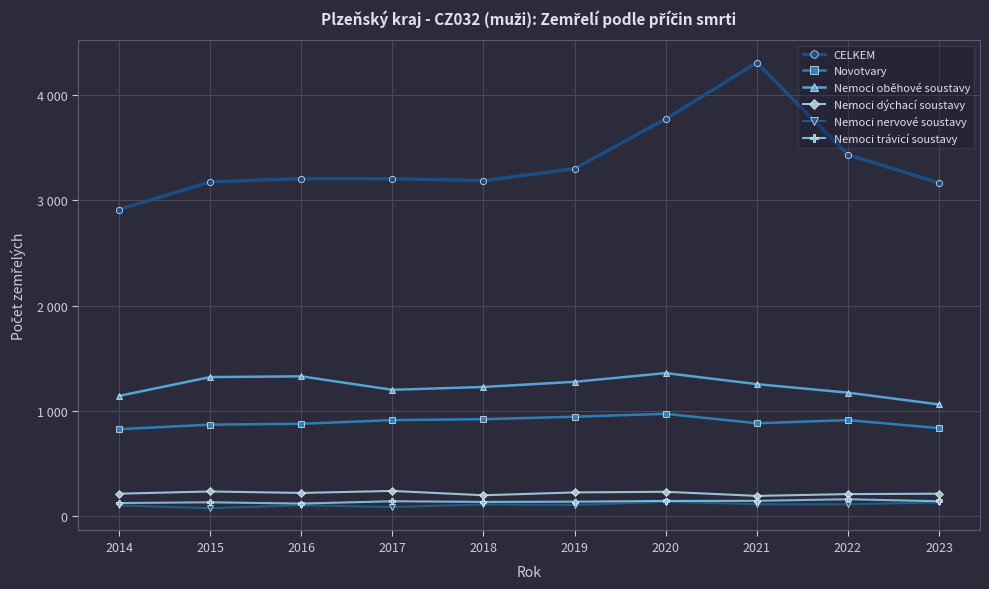

Reading right to left, list all the values displayed in this chart.

CELKEM: 3166	3434	4309	3774	3301	3188	3206	3207	3176	2913
Novotvary: 836	912	882	972	944	921	912	877	869	826
Nemoci oběhové soustavy: 1061	1173	1254	1359	1276	1227	1200	1328	1321	1142
Nemoci dýchací soustavy: 213	209	192	231	225	198	239	220	234	213
Nemoci nervové soustavy: 130	112	113	136	106	111	86	103	75	101
Nemoci trávicí soustavy: 141	160	145	144	137	135	141	119	131	124